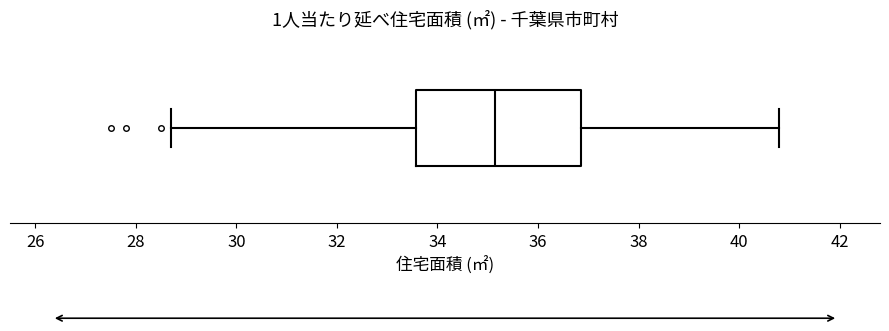

Transcribe this box plot: give where the median line is, the range the box spans, and where the two whiskers end, as read against the x-axis. The values are not printed on the chart, so give them approximately, as read against the axis.

median 35.2, box 33.6 to 36.8, whiskers 28.8 to 40.8